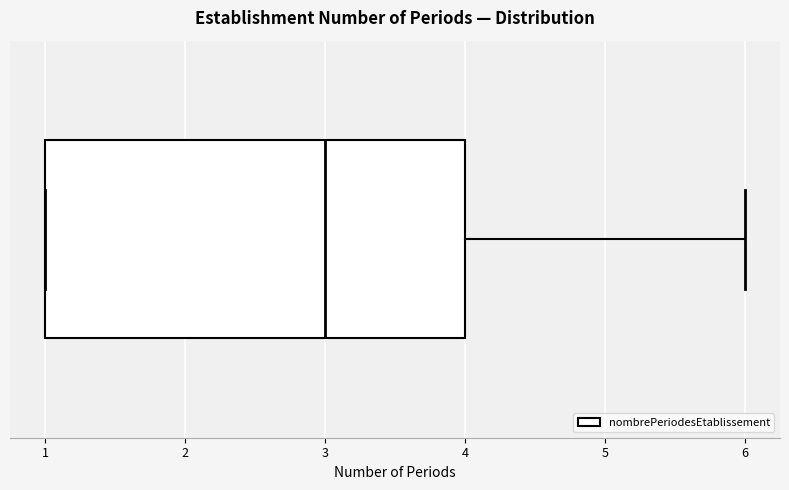

Transcribe this box plot: give where the median line is, the range the box spans, and where the two whiskers end, as read against the x-axis. The values are not printed on the chart, so give them approximately, as read against the axis.

median 3, box 1 to 4, whiskers 1 to 6